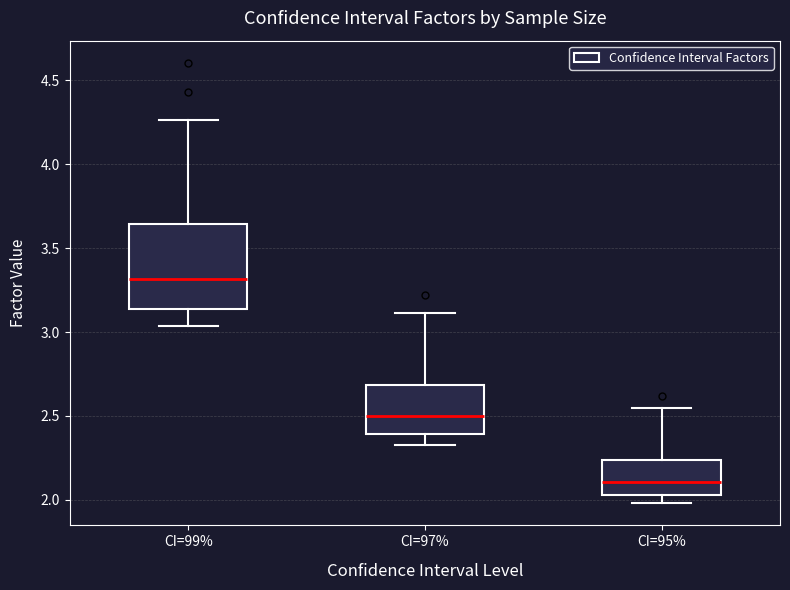

Reading left to right, transcribe this box plot: for each box, give where its median line is, the range the box spans, and where its two whiskers end, as read against the y-axis. The values are not printed on the chart, so give them approximately, as read against the axis.

CI=99%: median 3.30, box 3.15 to 3.65, whiskers 3.05 to 4.25
CI=97%: median 2.50, box 2.40 to 2.70, whiskers 2.35 to 3.10
CI=95%: median 2.10, box 2.05 to 2.25, whiskers 2.00 to 2.55